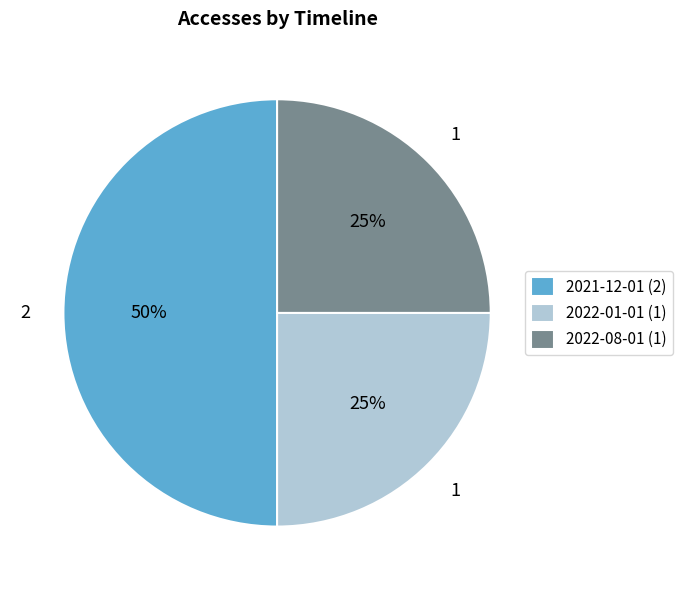

Which slice is the largest?

2021-12-01